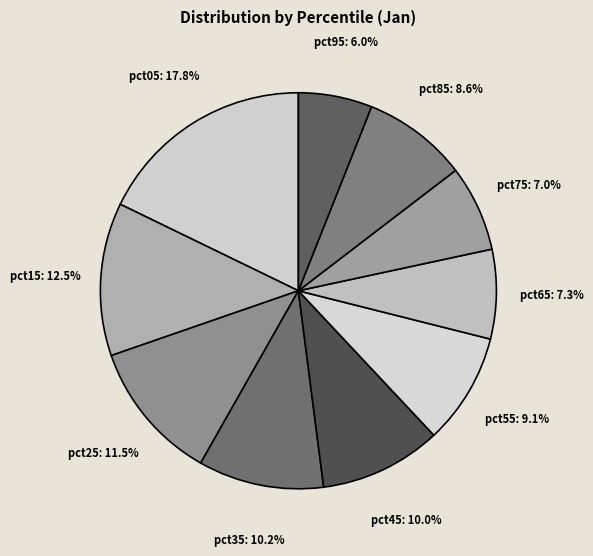

What is the largest slice in the pie chart?

pct05